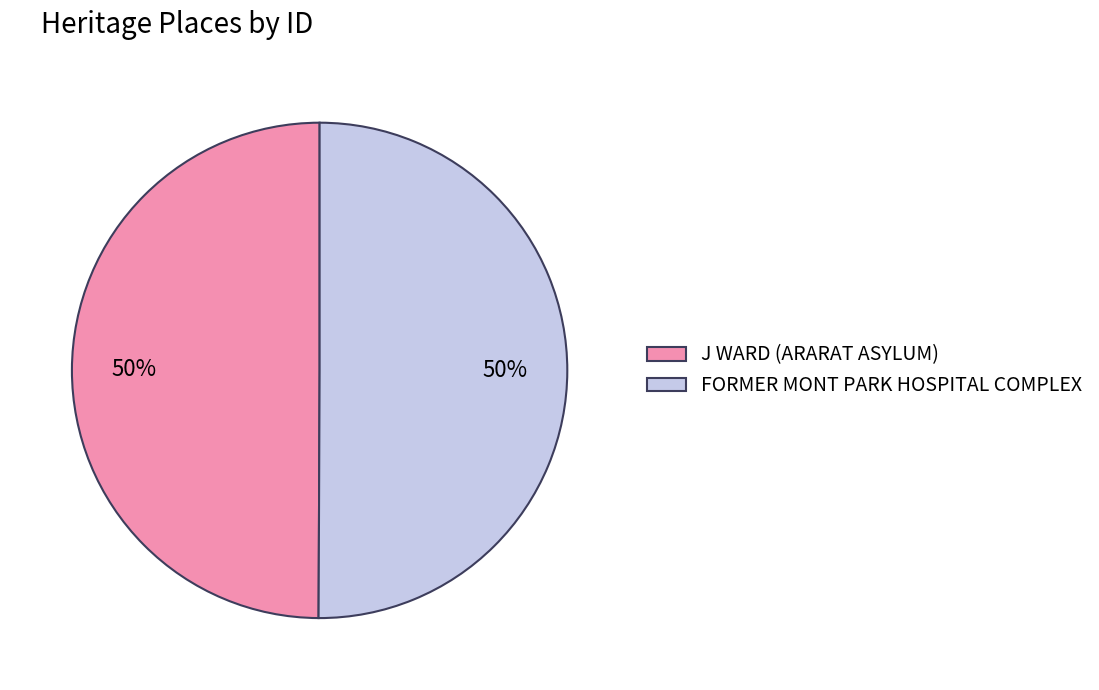

Is it true that FORMER MONT PARK HOSPITAL COMPLEX is 62% of the pie?

False